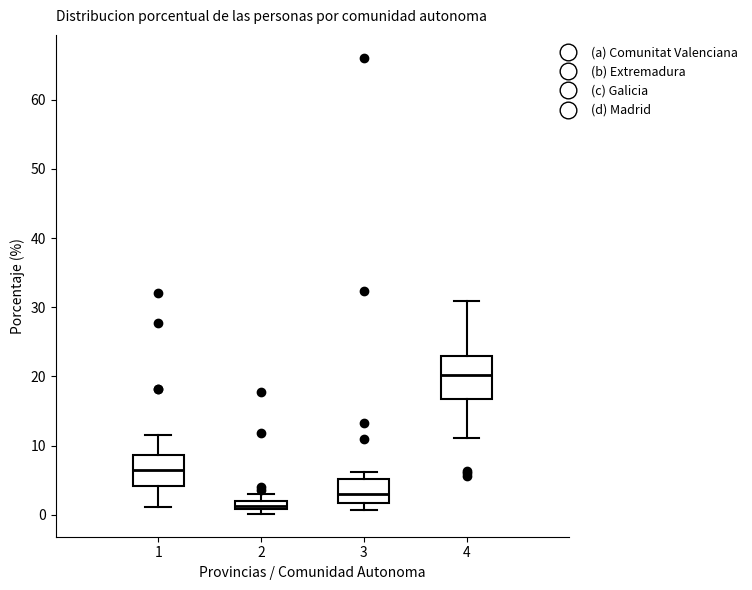

Comparing the boxes themselves (not the whiskers), which one is the tallest?

4